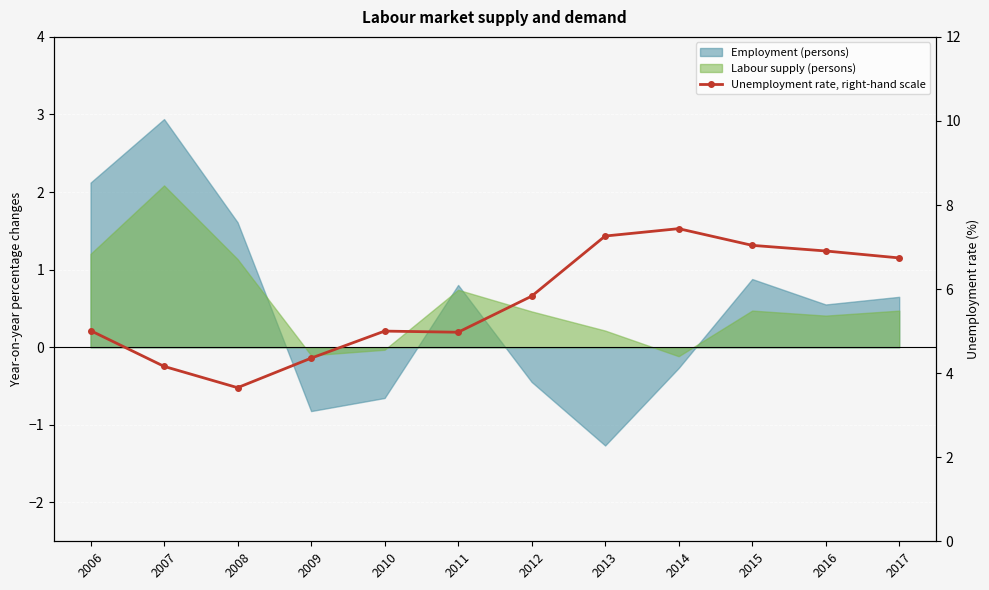

How many data points does each series have?

12